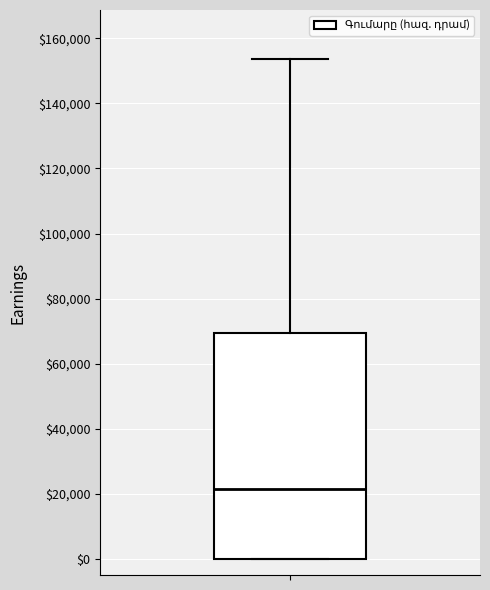

Transcribe this box plot: give where the median line is, the range the box spans, and where the two whiskers end, as read against the y-axis. The values are not printed on the chart, so give them approximately, as read against the axis.

median 22000, box 0 to 70000, whiskers 0 to 154000